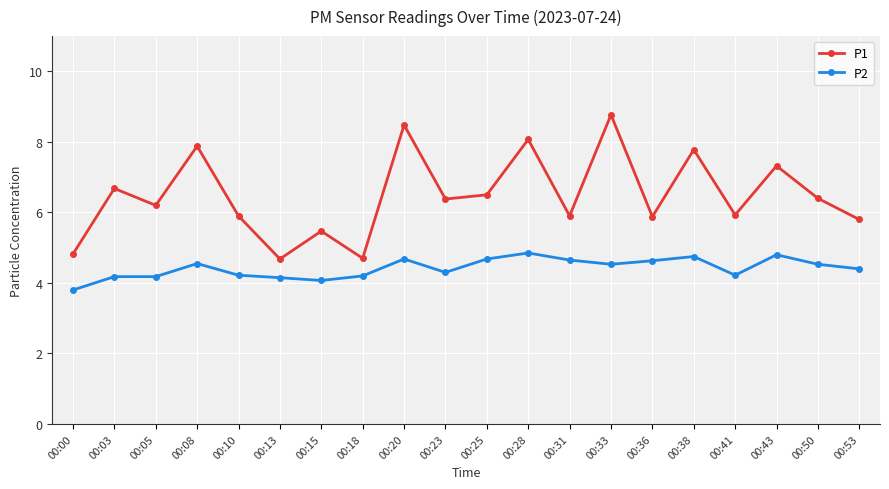

What value does the P2 series have at 00:00?

3.8